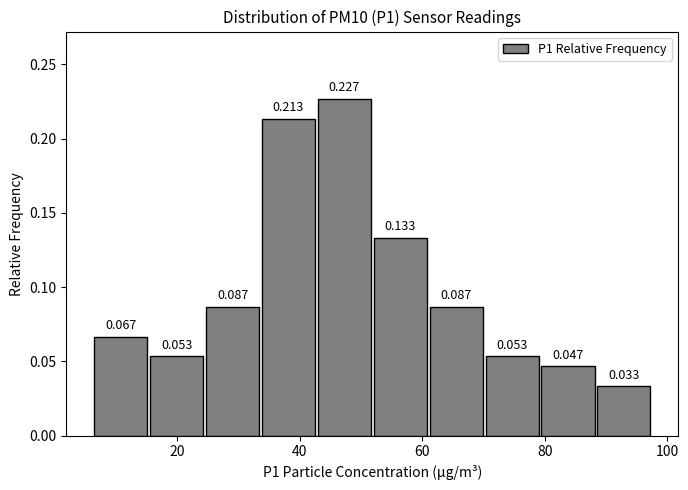

Over which range of the x-axis is the bar tallest?

42 to 52